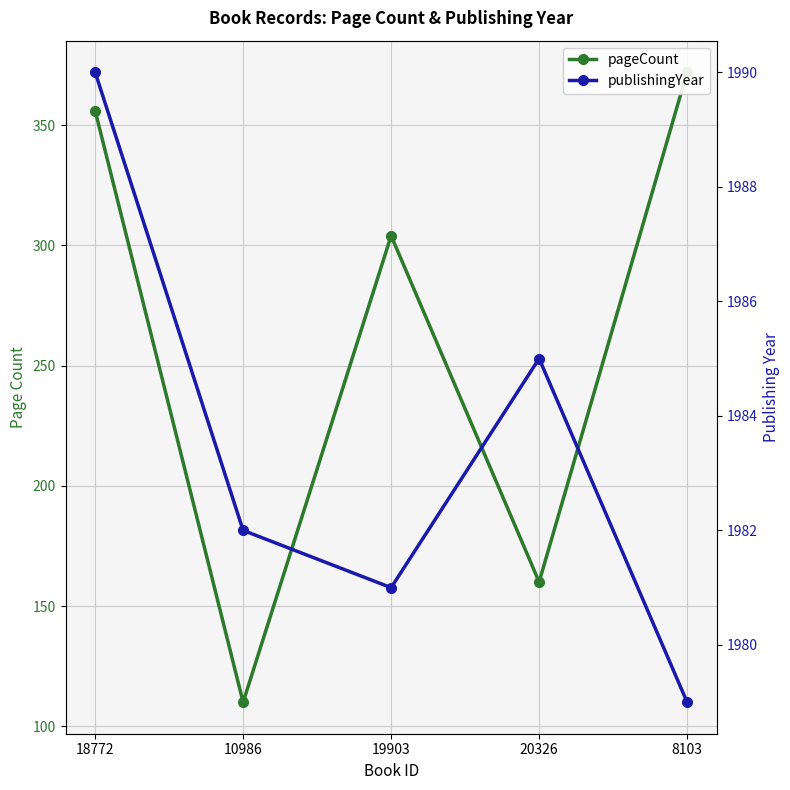

The value of publishingYear at 8103 is 3150. True or false?

False